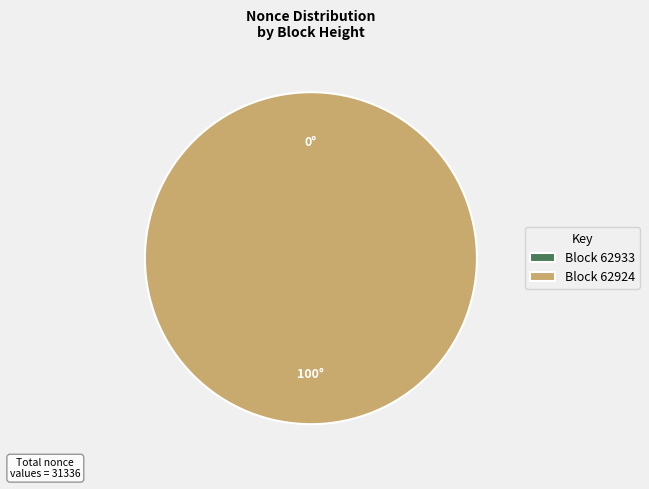

To the nearest percent, what is the difference between the 62933 and 62924 slice percentages?

100%